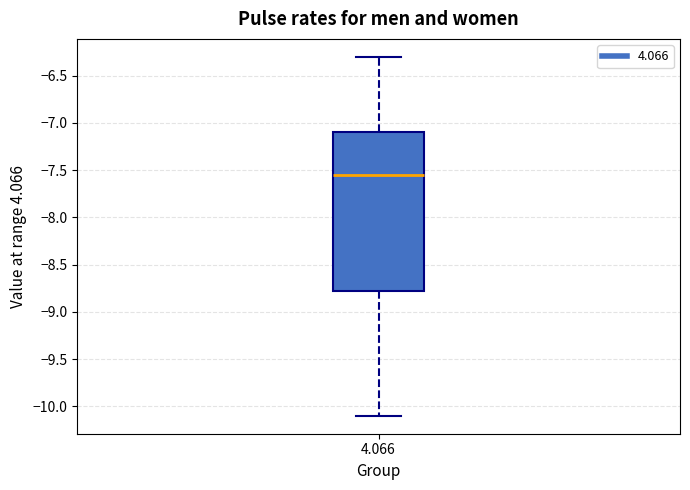

Where is the upper edge of the box at x = 4.066 on the y-axis? The values are not printed on the chart, so give them approximately, as read against the axis.

-7.10